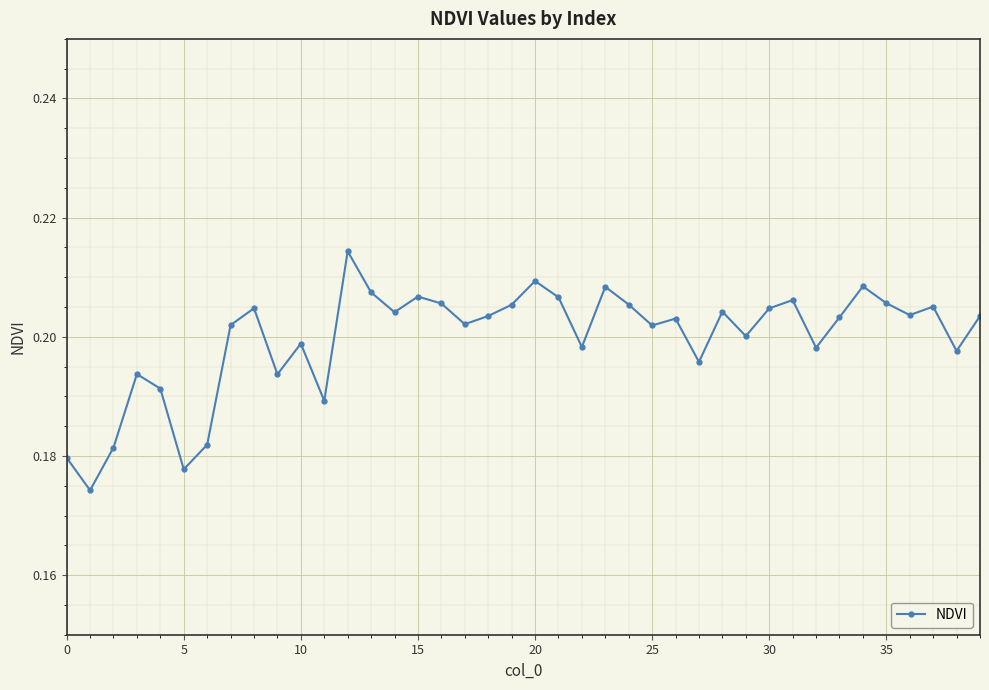

True or false: the data has more than 1 interior local peaks.

True